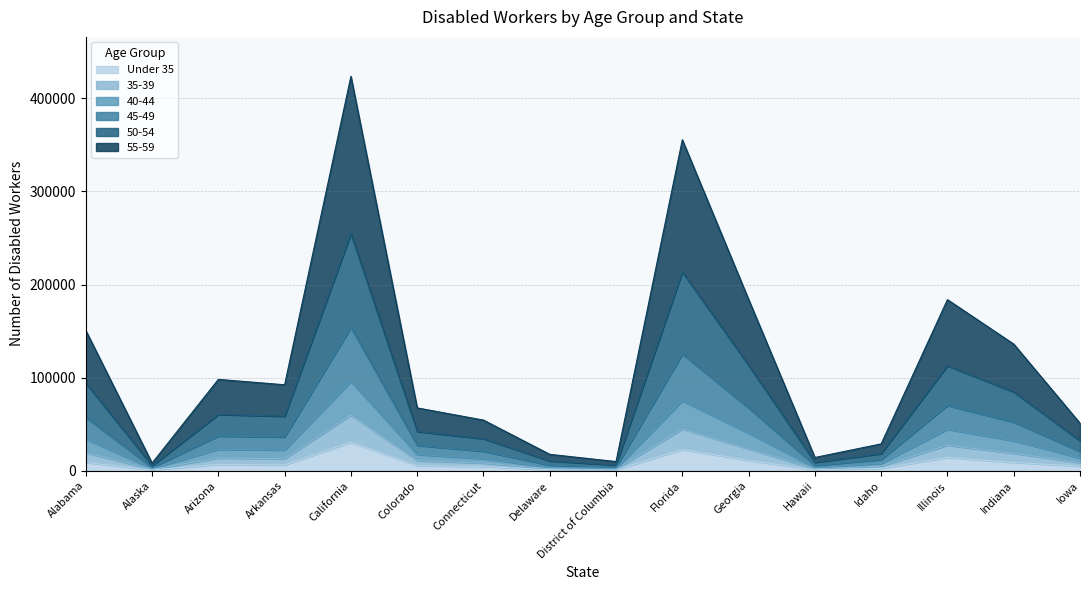

True or false: 35-39 and Under 35 cross at least once.

False